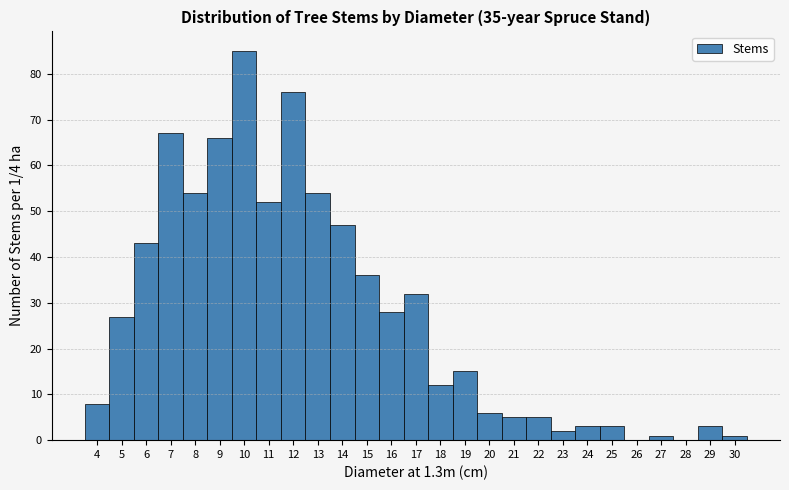

Which range on the x-axis has the tallest bar?

9.5 to 10.5